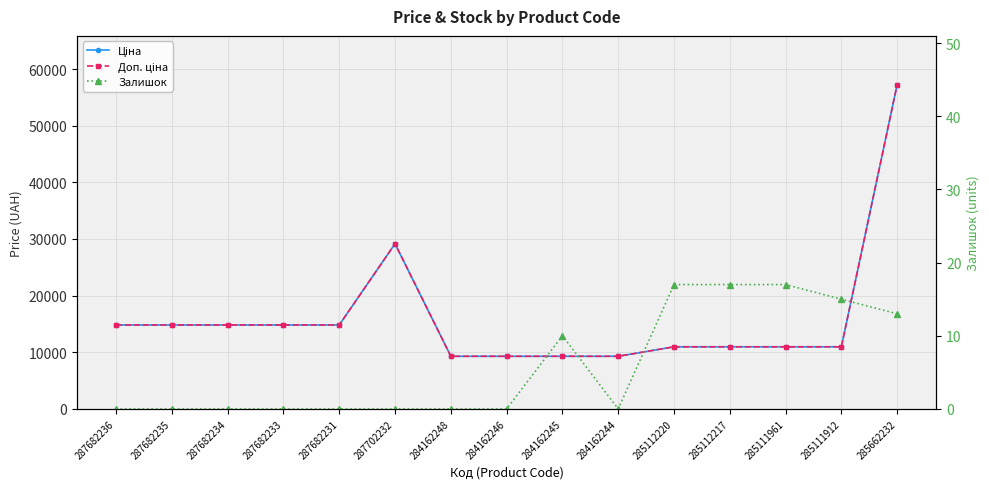

True or false: Ціна and Залишок cross at least once.

False